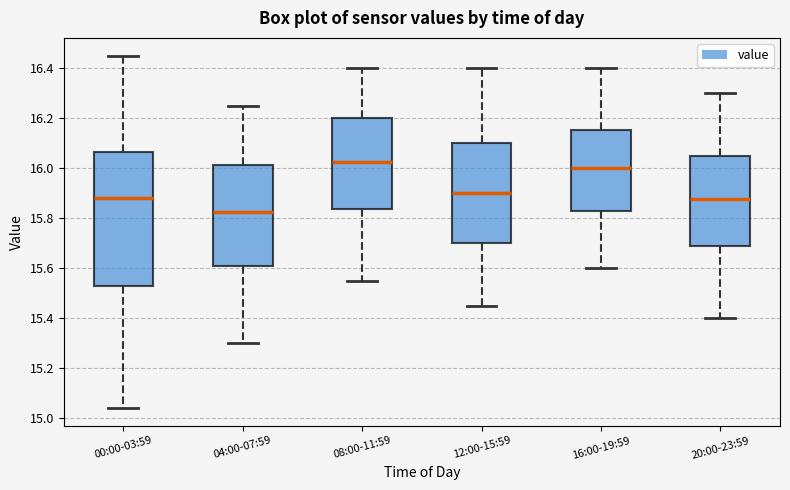

Which box's median line is the highest?

08:00-11:59